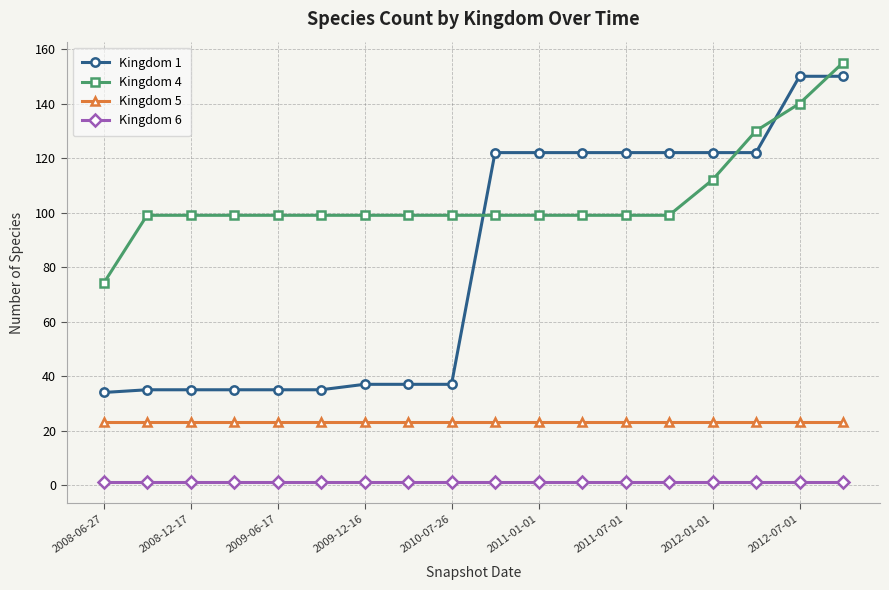

True or false: Kingdom 5 and Kingdom 4 cross at least once.

False